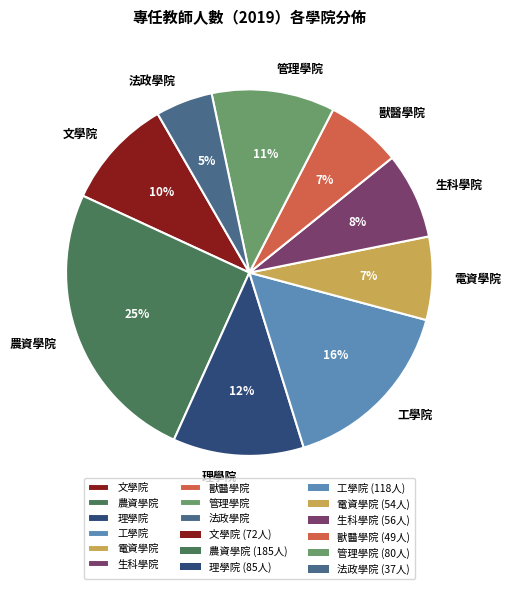

To the nearest percent, what percentage of the pie is 農資學院?

25%